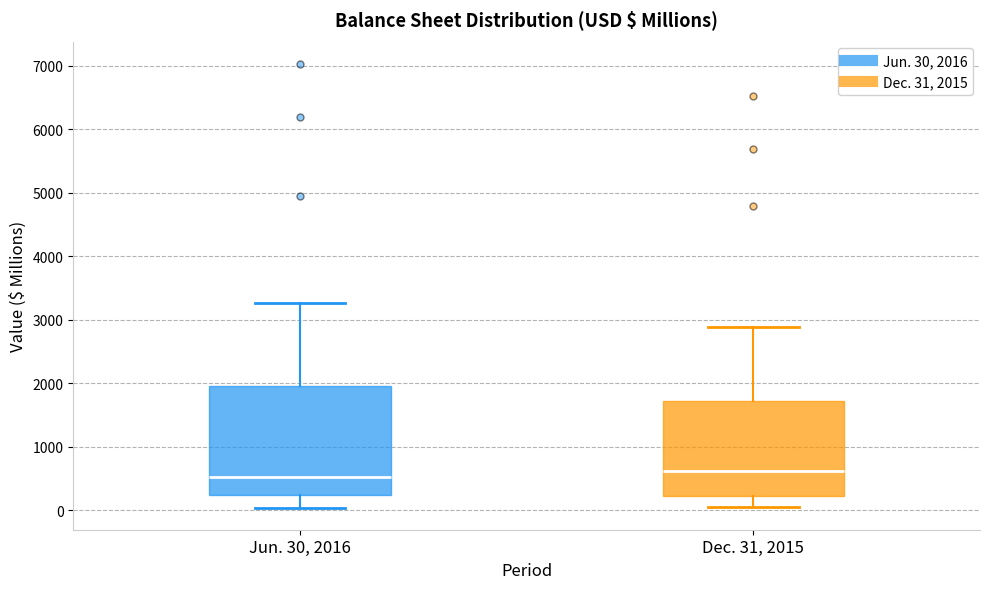

Reading left to right, transcribe this box plot: for each box, give where its median line is, the range the box spans, and where its two whiskers end, as read against the y-axis. The values are not printed on the chart, so give them approximately, as read against the axis.

Jun. 30, 2016: median 500, box 200 to 2000, whiskers 0 to 3300
Dec. 31, 2015: median 600, box 200 to 1700, whiskers 100 to 2900